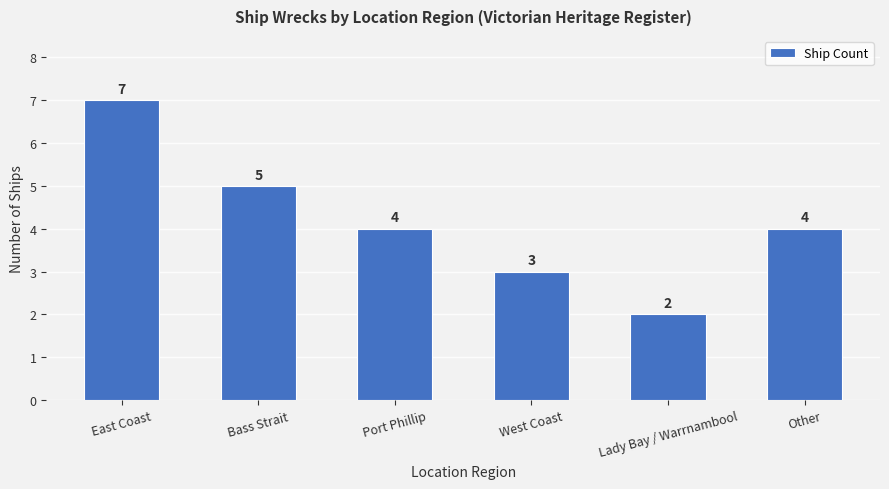

At which category does the chart reach its minimum across all series?

Lady Bay / Warrnambool